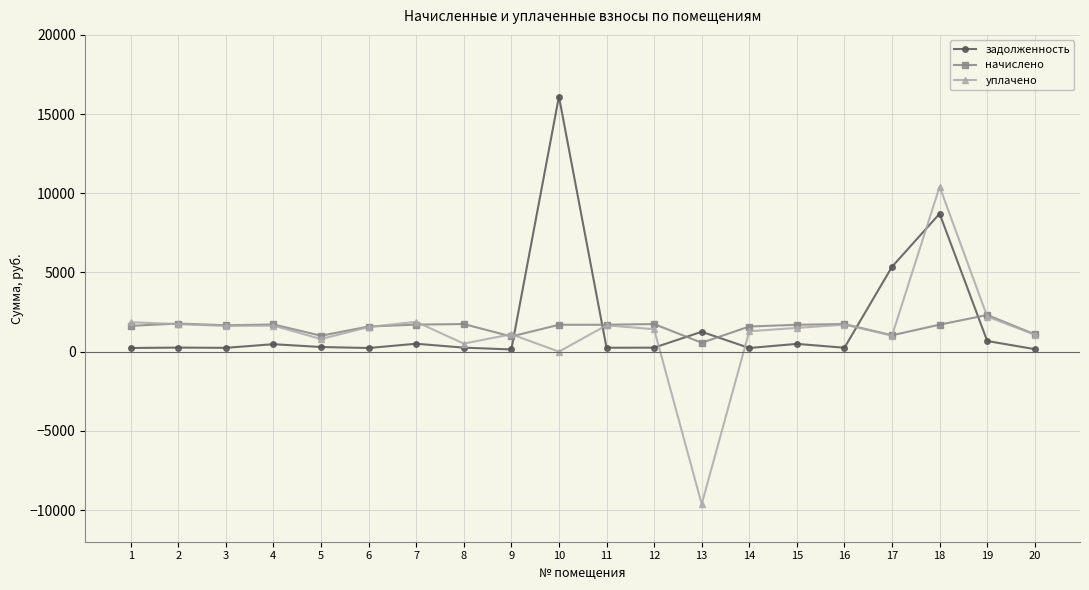

How many lines are shown in the chart?

3